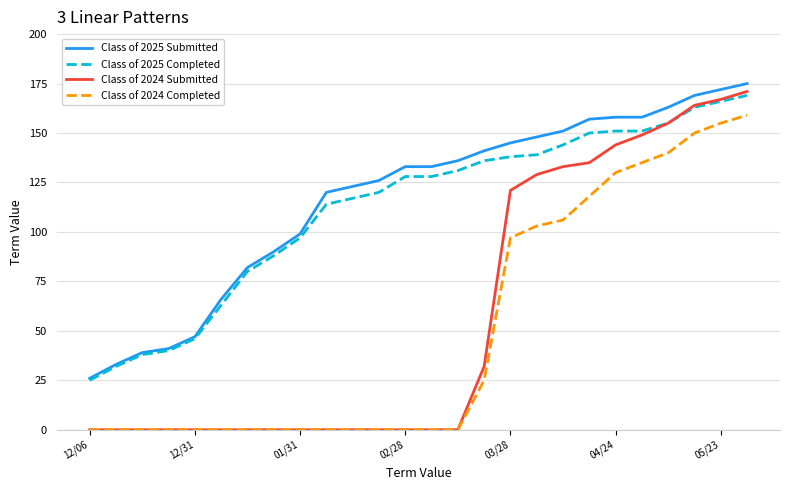

True or false: Class of 2025 Submitted and Class of 2024 Submitted cross at least once.

False